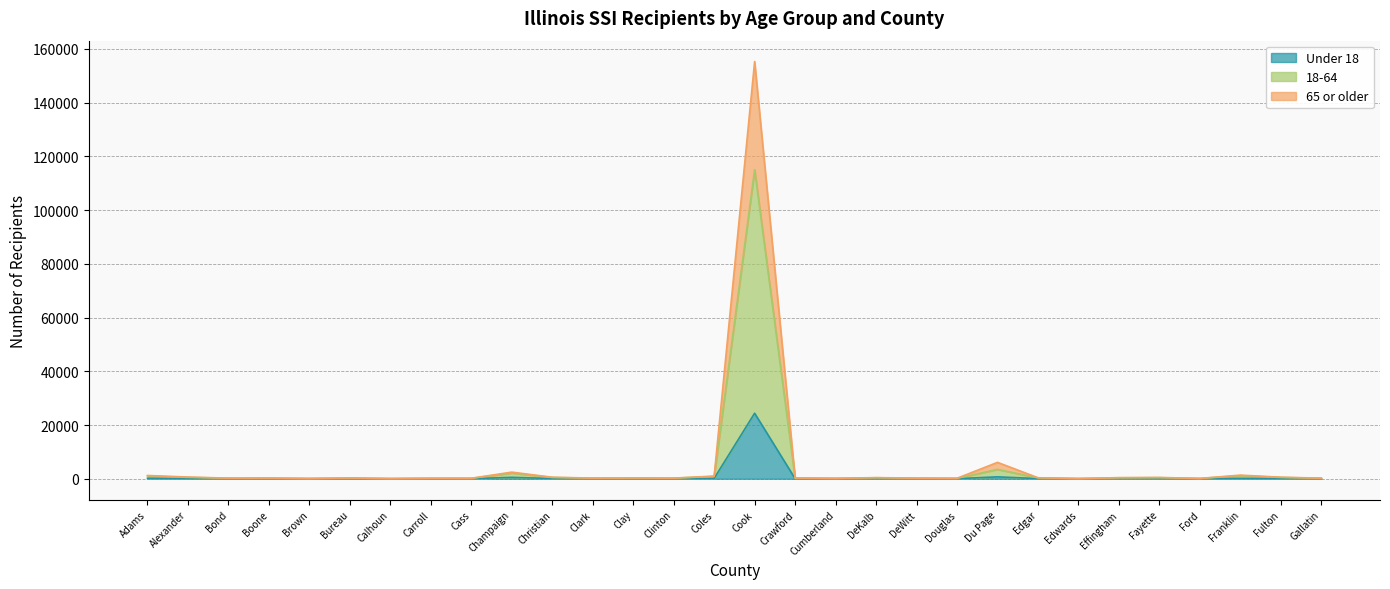

At which category does Under 18 reach its first local peak?

Boone